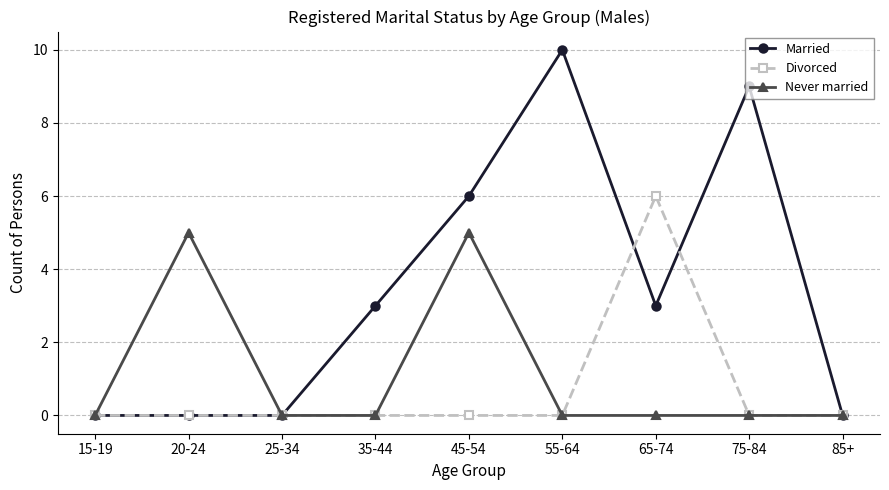

At which label is Married closest to 5?

45-54